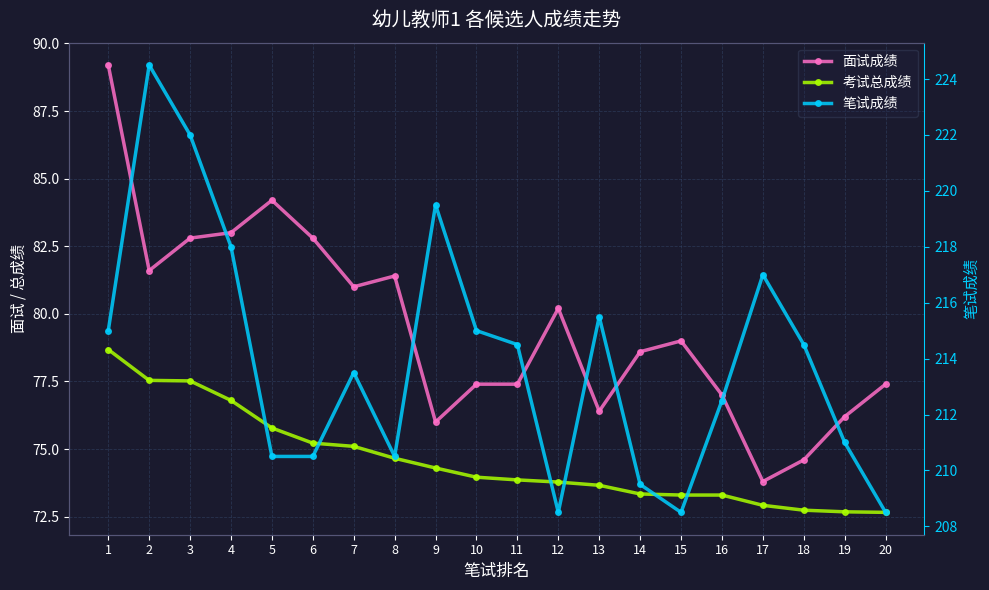

List the labels in order of 笔试成绩 value, largest first.

2, 3, 9, 4, 17, 13, 1, 10, 11, 18, 7, 16, 19, 5, 6, 8, 14, 12, 15, 20